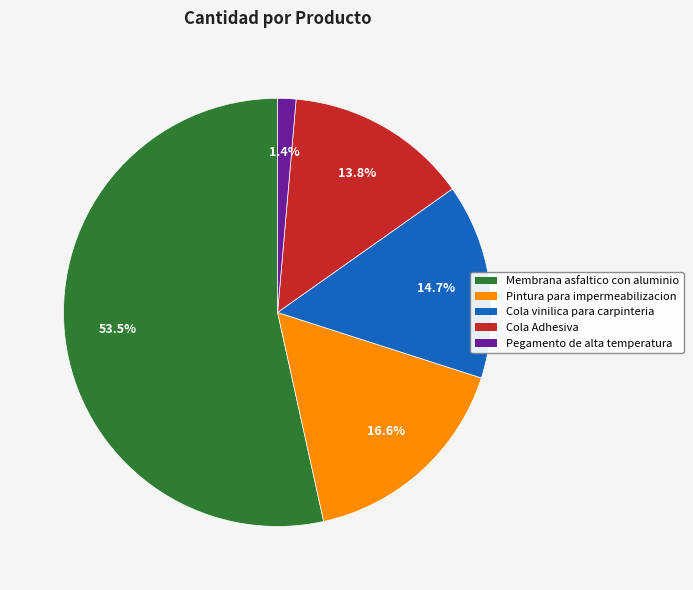

Is there any slice that represents more than half of the pie?

Yes